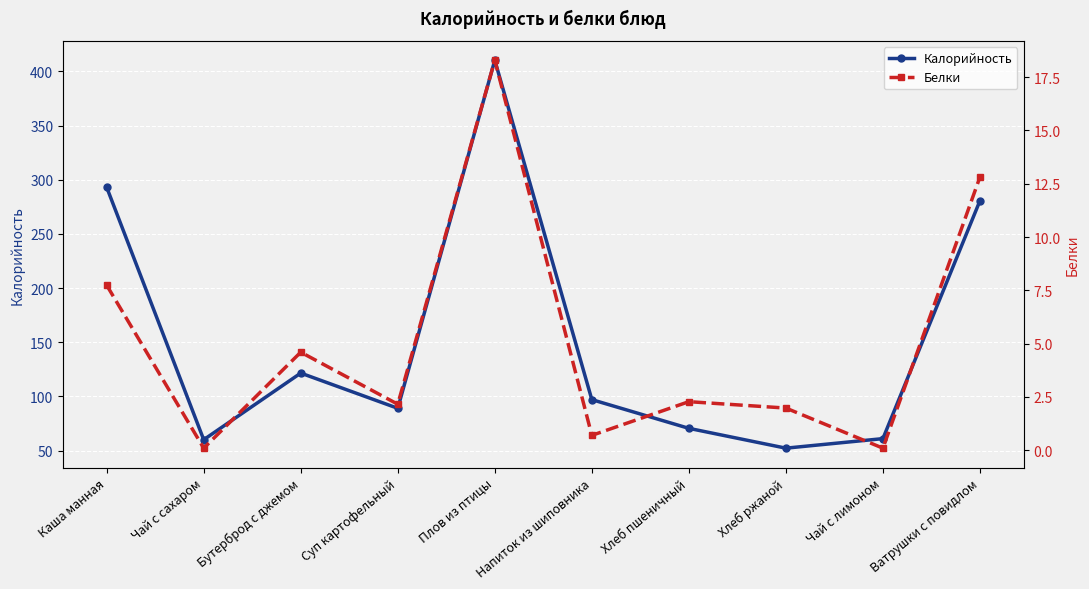

What is the average value of the Калорийность series?

153.5